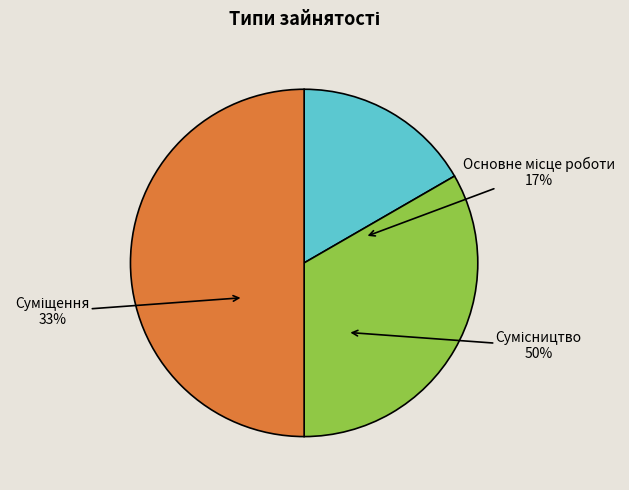

How many slices are in this pie chart?

3